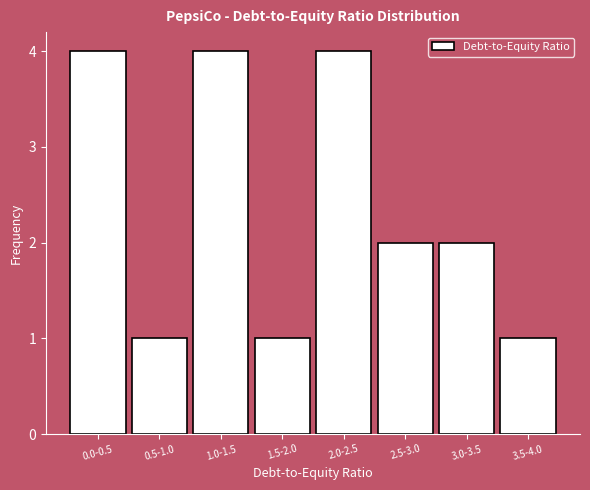

Reading left to right, transcribe all the data shown in this chart.

0.0-0.5=4	0.5-1.0=1	1.0-1.5=4	1.5-2.0=1	2.0-2.5=4	2.5-3.0=2	3.0-3.5=2	3.5-4.0=1